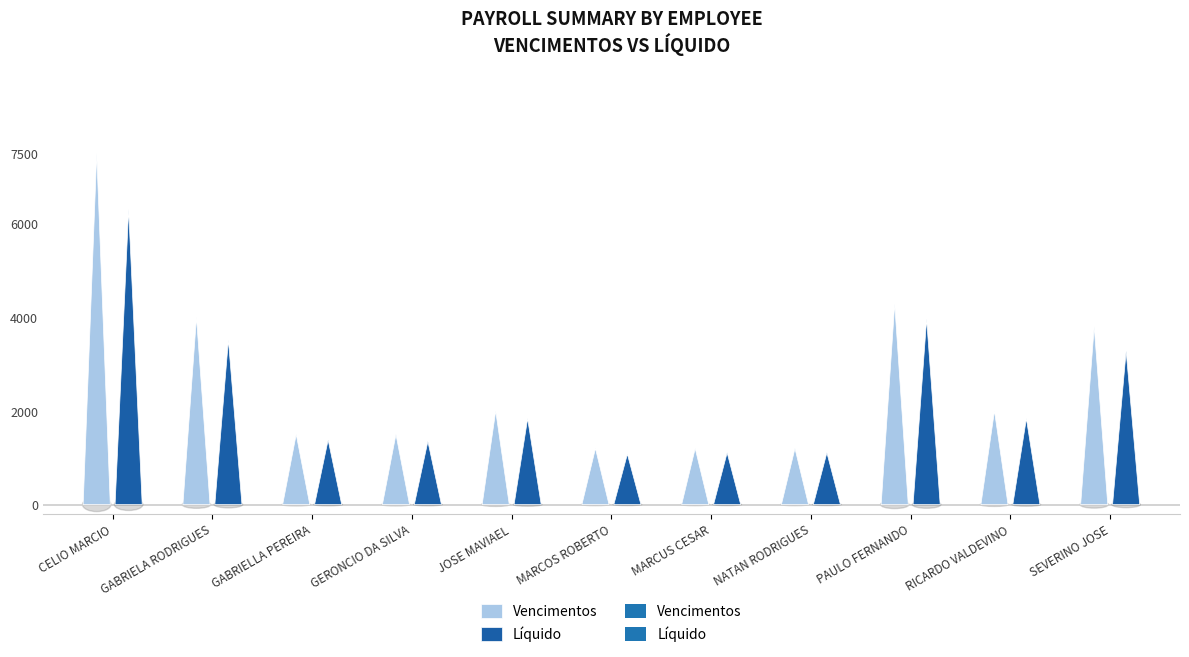

Between GABRIELLA PEREIRA and RICARDO VALDEVINO, which series saw the biggest shift?

Vencimentos